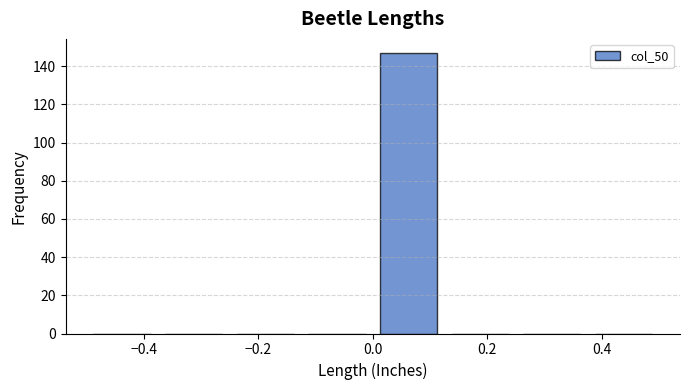

What is the height of the bar covering 0.000 to 0.125 on the x-axis? Neither the bar edges nor the heights are printed on the chart, so give them approximately, as read against the axes.

148